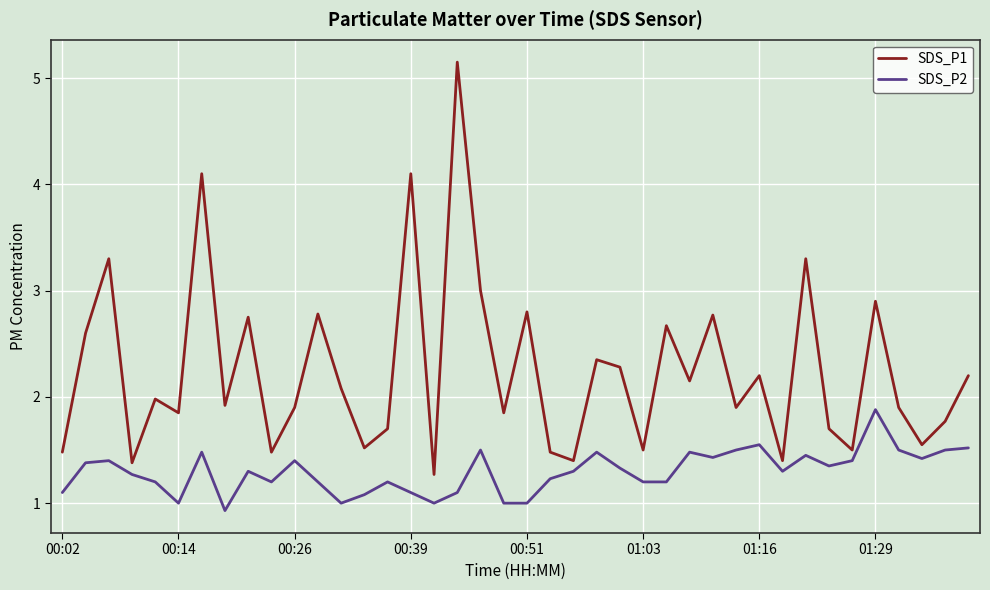

How many categories are shown in the chart?

40